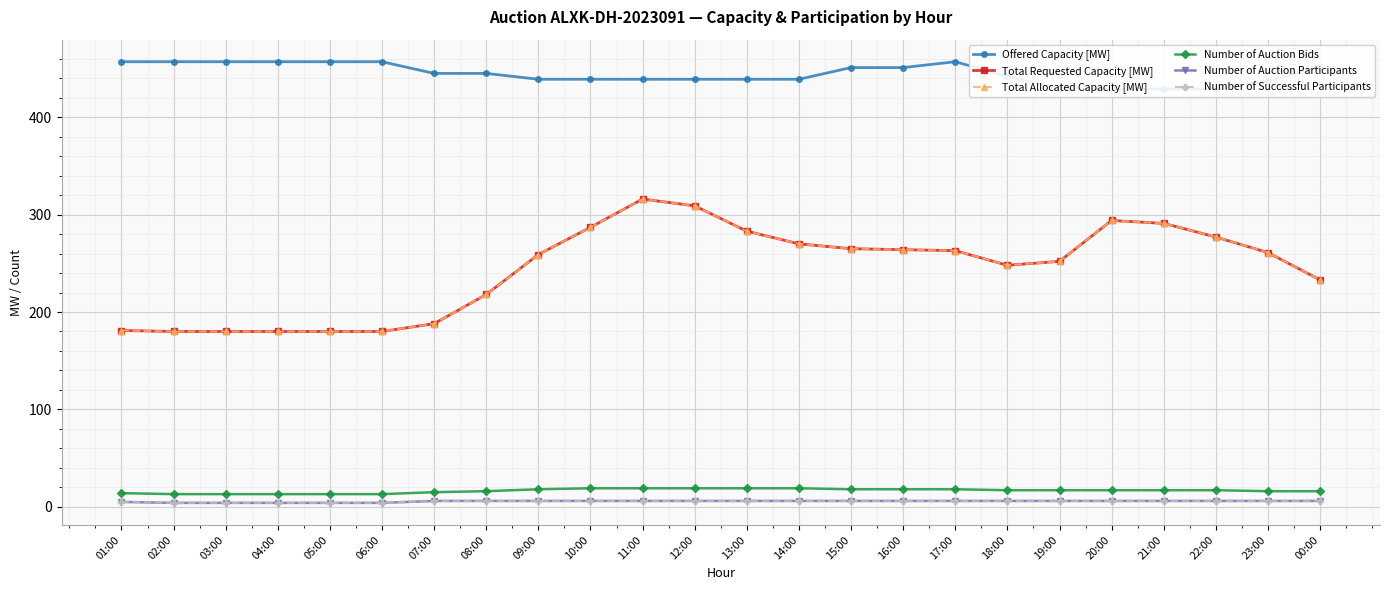

Is it true that Total Requested Capacity [MW] equals 263 at 17:00?

True